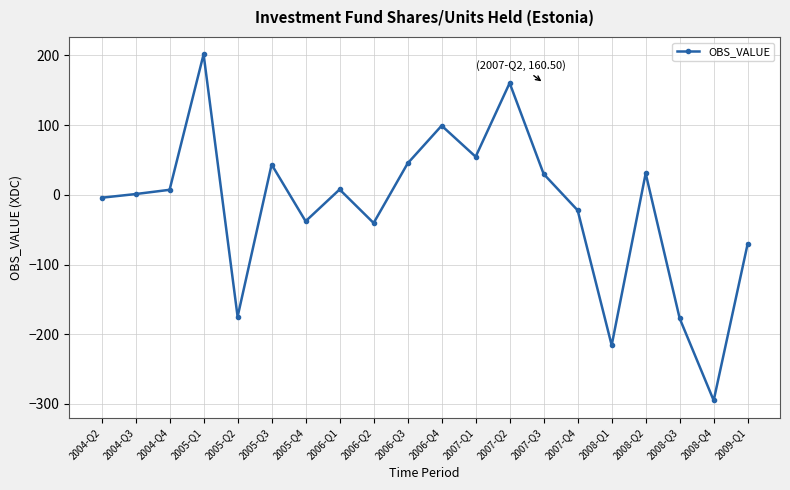

What position from the left is 2008-Q1?

16